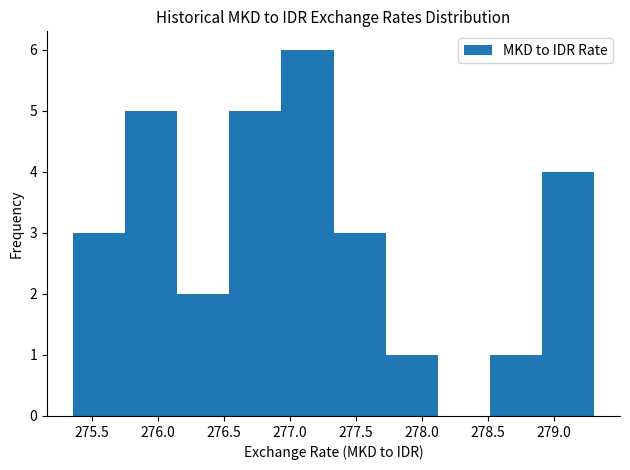

Over which range of the x-axis is the bar tallest?

276.95 to 277.35